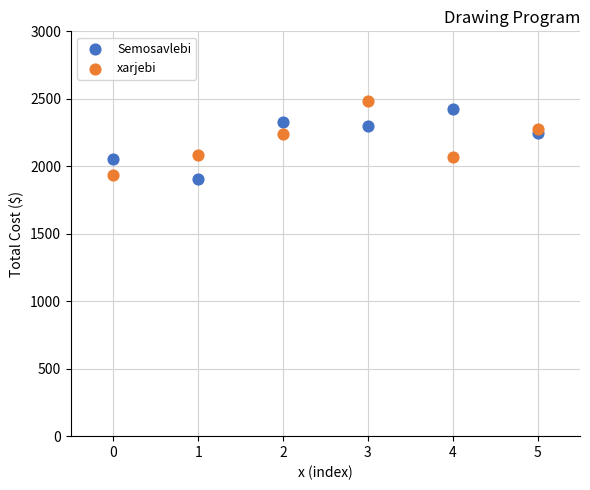

Which series reaches the maximum Y coordinate?

xarjebi